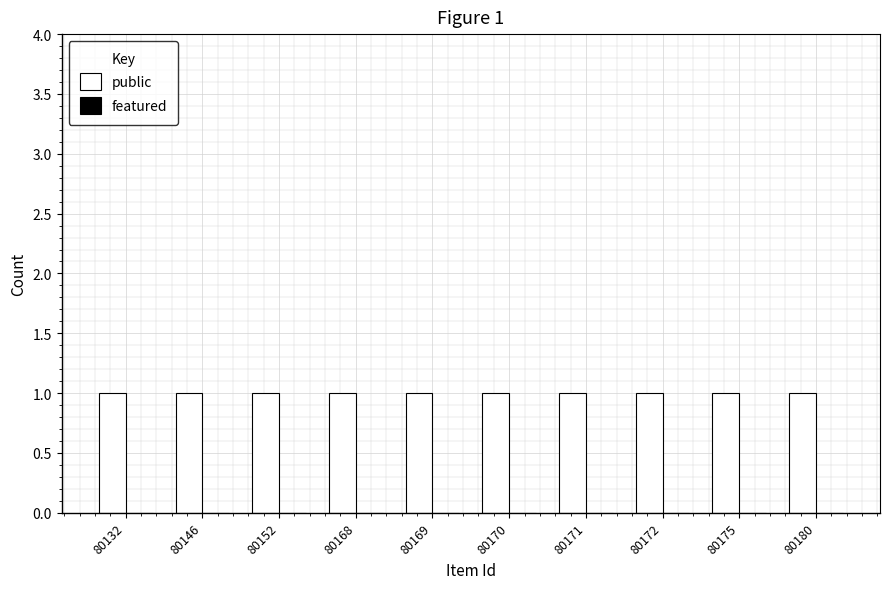

Which series has the largest range (max minus min)?

public